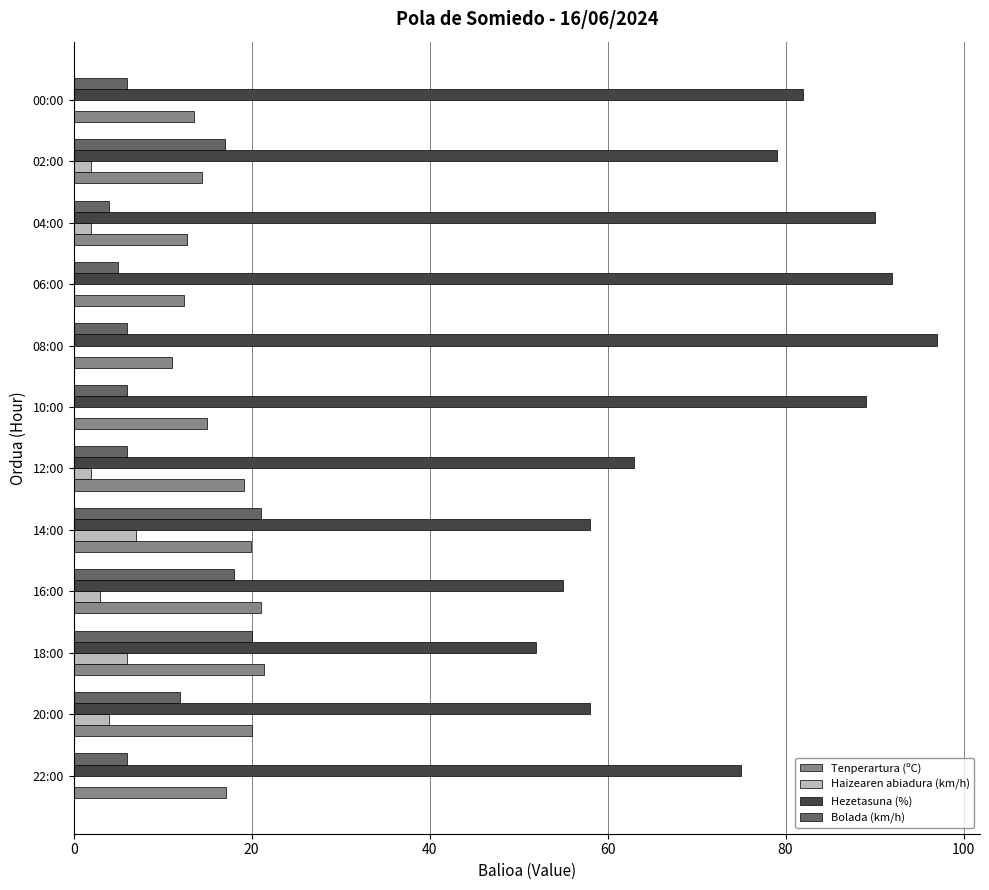

Is the value of Haizearen abiadura (km/h) at 16:00 greater than the value of Tenperartura (ºC) at 06:00?

No